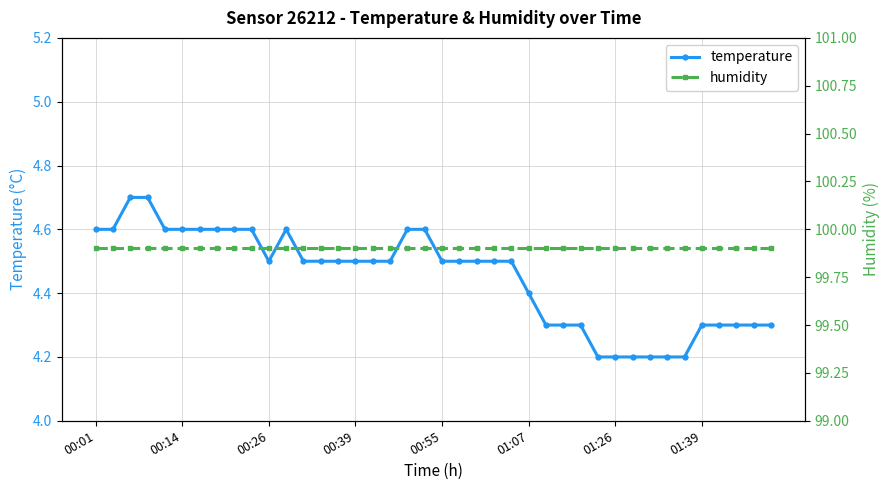

At how many categories does at least one series exceed 62?

40